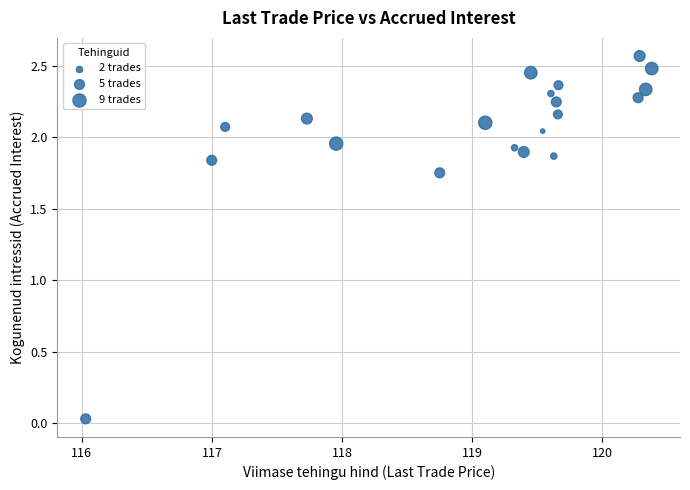

What is the range of X values (max minus min)?

4.3